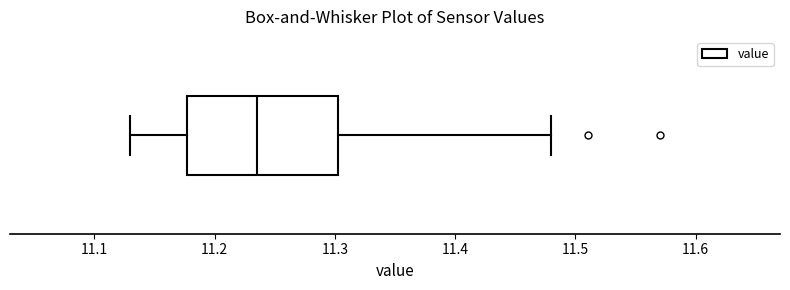

Where is the right edge of the box on the x-axis? The values are not printed on the chart, so give them approximately, as read against the axis.

11.30